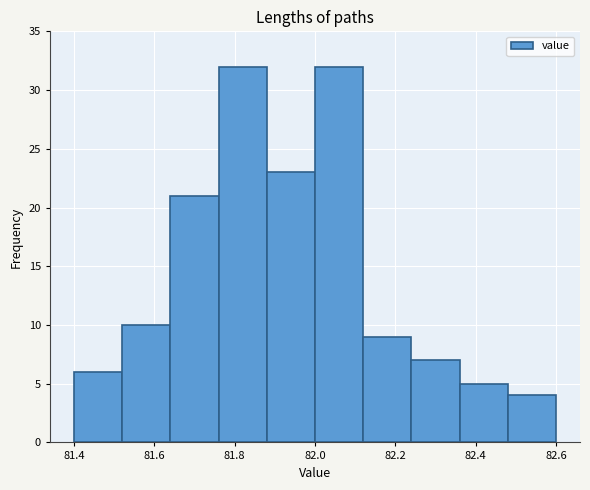

Reading left to right, transcribe this chart: for each bar, give the range it covers on the x-axis and its height. The values are not printed on the chart, so give them approximately, as read against the axis.

81.40 to 81.52: 6
81.52 to 81.64: 10
81.64 to 81.76: 21
81.76 to 81.88: 32
81.88 to 82.00: 23
82.00 to 82.12: 32
82.12 to 82.24: 9
82.24 to 82.36: 7
82.36 to 82.48: 5
82.48 to 82.60: 4